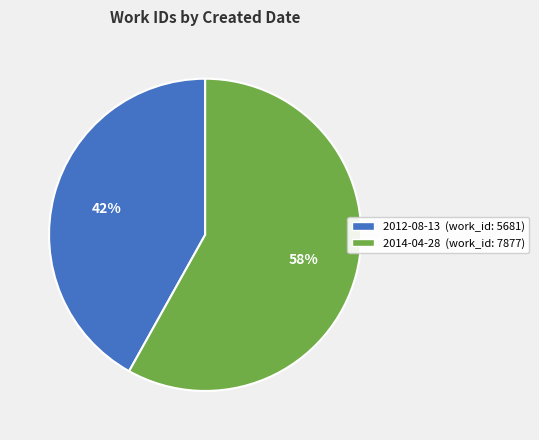

Which slice is the largest?

2014-04-28